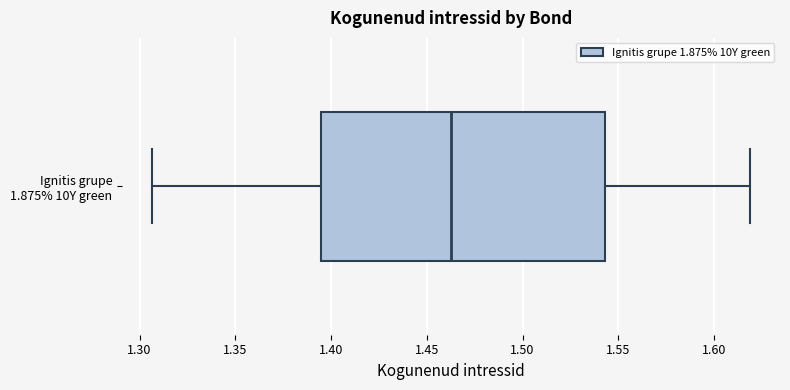

Transcribe this box plot: give where the median line is, the range the box spans, and where the two whiskers end, as read against the x-axis. The values are not printed on the chart, so give them approximately, as read against the axis.

median 1.465, box 1.395 to 1.545, whiskers 1.305 to 1.620